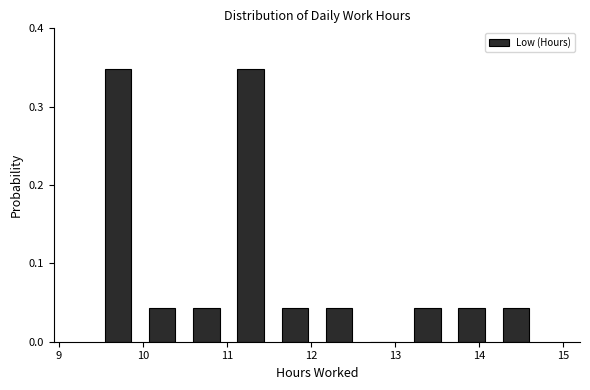

Reading left to right, transcribe this chart: for each bar, give the range it covers on the x-axis and its height. Neither the bar edges nor the heights are printed on the chart, so give them approximately, as read against the axes.

9.4 to 10.0: 0.35
10.0 to 10.5: 0.04
10.5 to 11.0: 0.04
11.0 to 11.5: 0.35
11.5 to 12.1: 0.04
12.1 to 12.6: 0.04
12.6 to 13.1: 0
13.1 to 13.6: 0.04
13.6 to 14.2: 0.04
14.2 to 14.7: 0.04